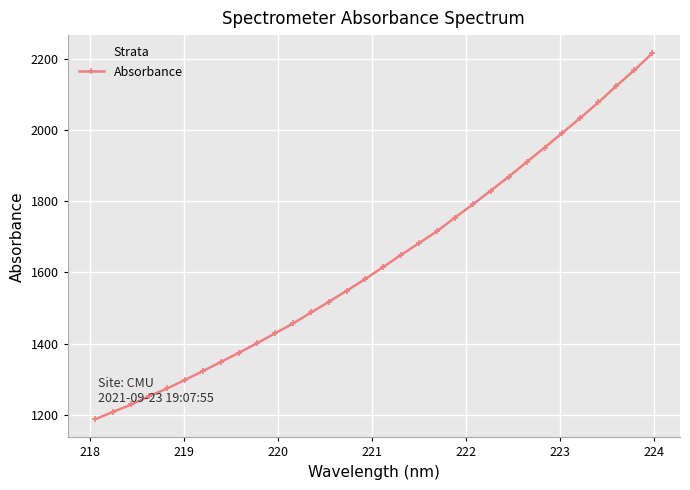

Is this an area chart (filled region under the line)?

No